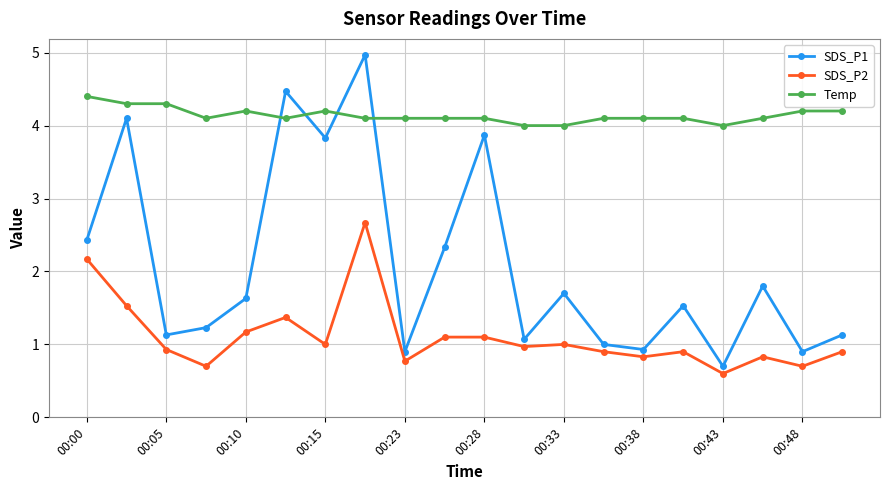

Rank the series by their maximum value, from highest to lowest.

SDS_P1, Temp, SDS_P2